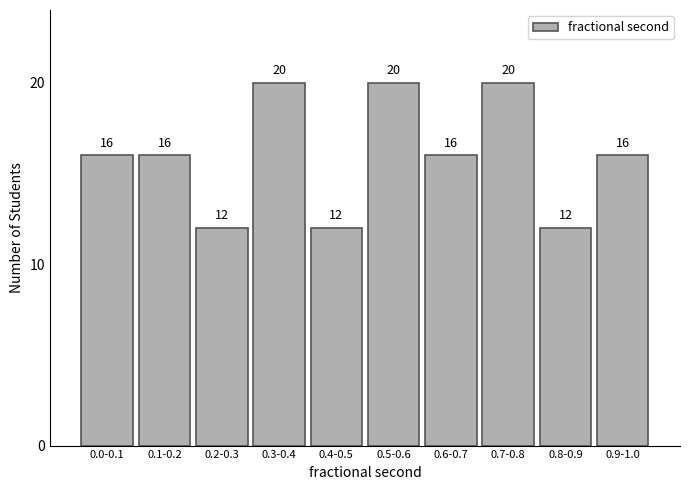

Reading left to right, transcribe all the data shown in this chart.

16	16	12	20	12	20	16	20	12	16